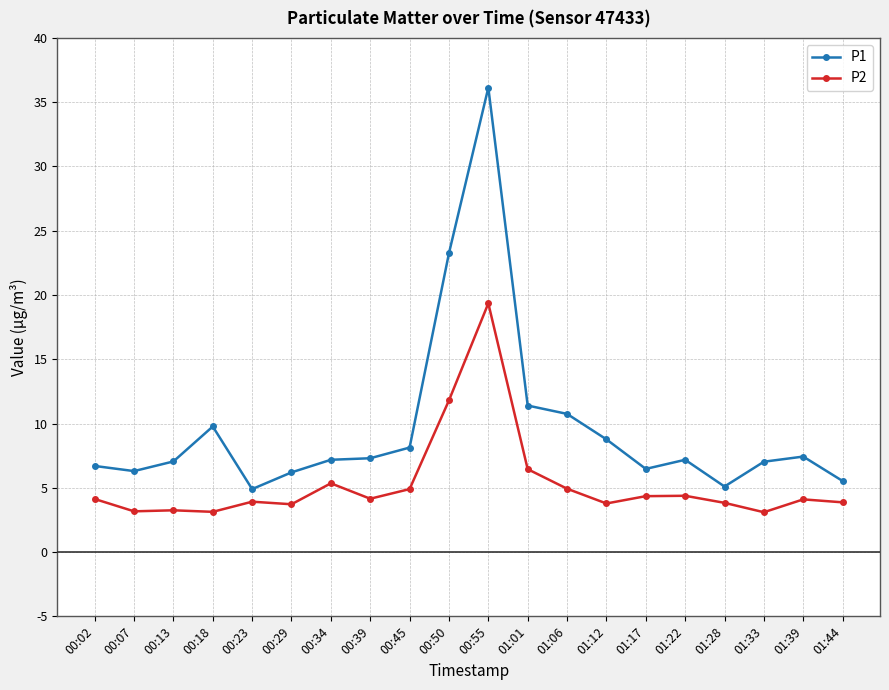

What is the average value of the P1 series?

9.6